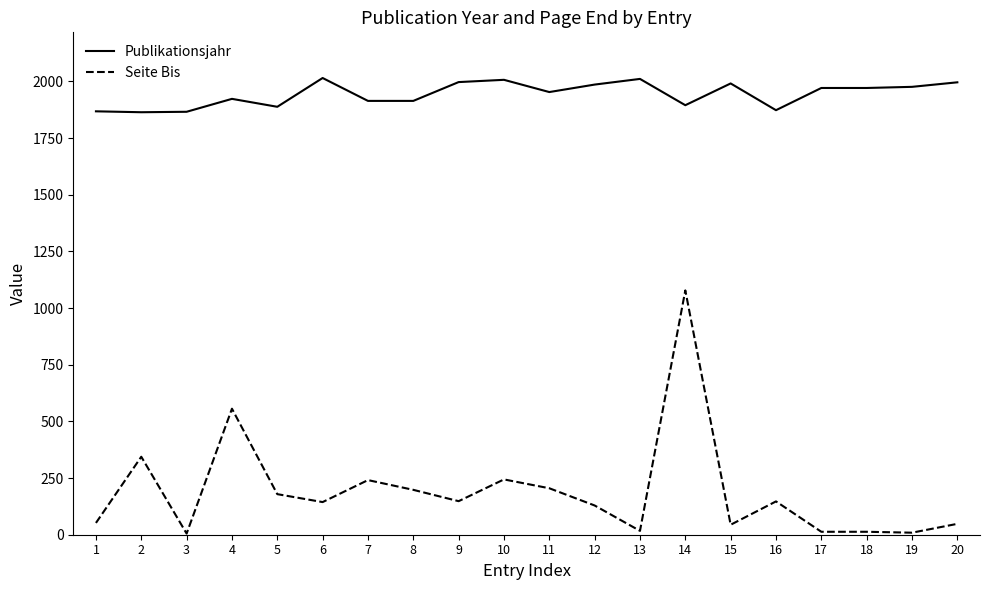

What is the difference between the maximum and minimum values in the Seite Bis series?

1073